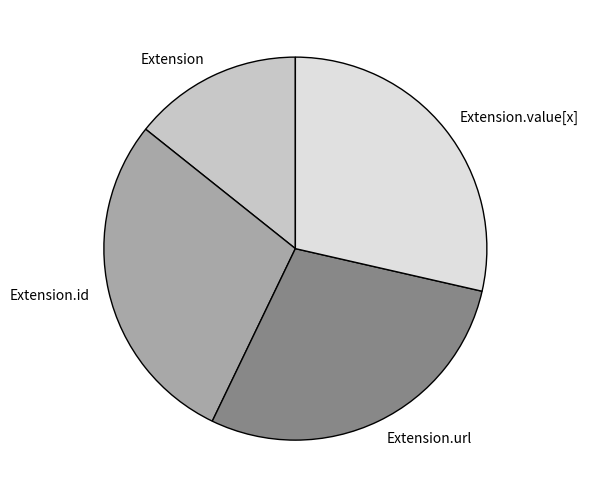

Combined, do Extension and Extension.value[x] account for over 50%?

No